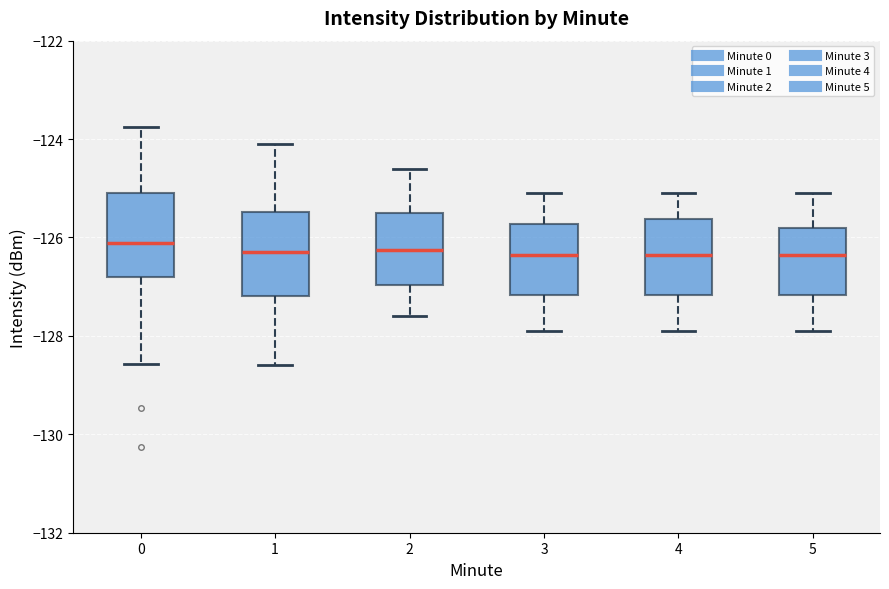

Reading left to right, transcribe this box plot: for each box, give where its median line is, the range the box spans, and where its two whiskers end, as read against the y-axis. The values are not printed on the chart, so give them approximately, as read against the axis.

0: median -126.2, box -126.8 to -125.0, whiskers -128.6 to -123.8
1: median -126.4, box -127.2 to -125.4, whiskers -128.6 to -124.2
2: median -126.2, box -127.0 to -125.4, whiskers -127.6 to -124.6
3: median -126.4, box -127.2 to -125.8, whiskers -127.8 to -125.0
4: median -126.4, box -127.2 to -125.6, whiskers -127.8 to -125.0
5: median -126.4, box -127.2 to -125.8, whiskers -127.8 to -125.0